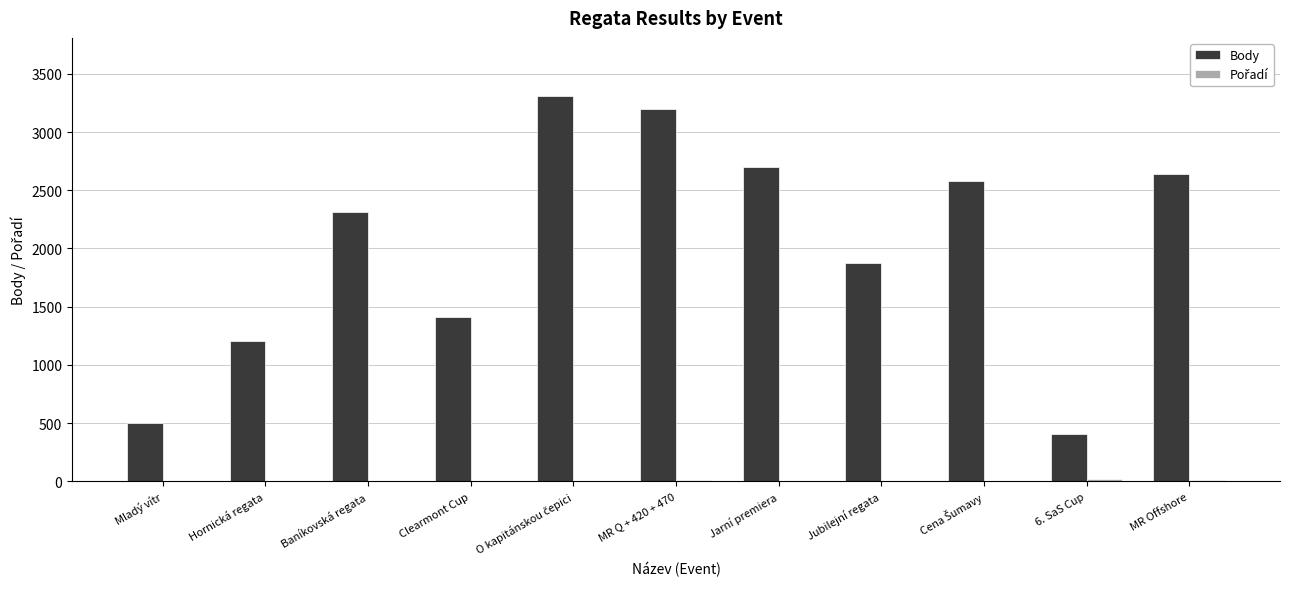

Is it true that Body equals 2312 at Baníkovská regata?

True